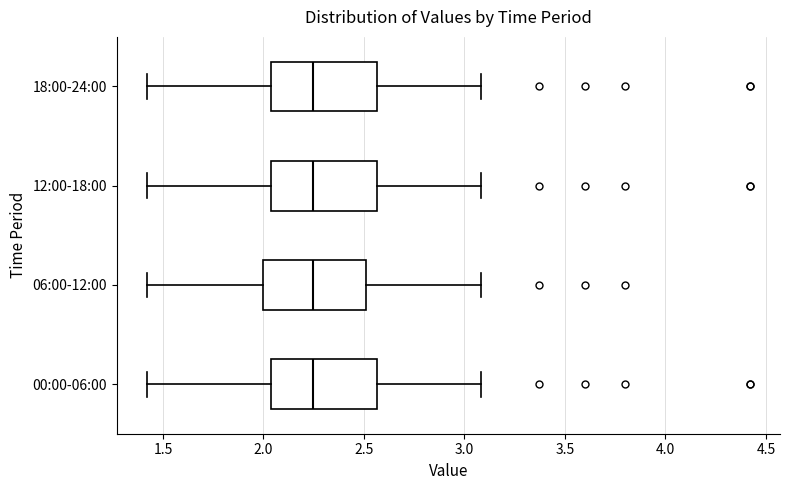

Where is the left edge of the box for 06:00-12:00 on the x-axis? The values are not printed on the chart, so give them approximately, as read against the axis.

2.00